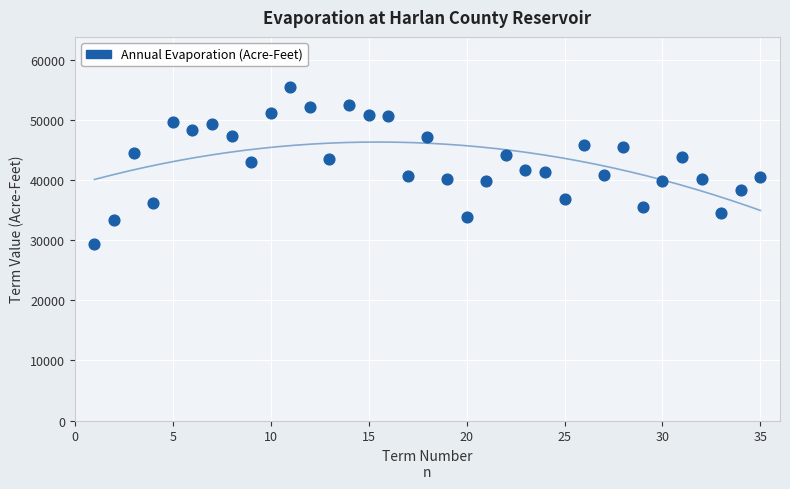

What is the range of X values (max minus min)?

34.0